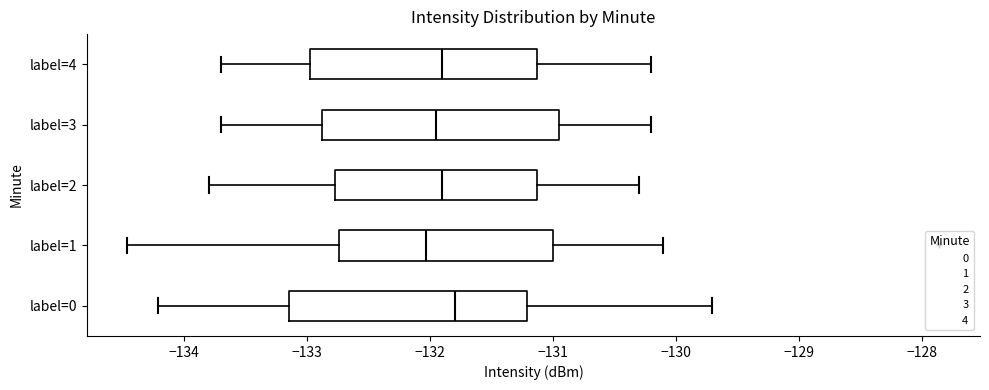

Reading bottom to top, transcribe this box plot: for each box, give where its median line is, the range the box spans, and where its two whiskers end, as read against the x-axis. The values are not printed on the chart, so give them approximately, as read against the axis.

label=0: median -131.8, box -133.1 to -131.2, whiskers -134.2 to -129.7
label=1: median -132.0, box -132.7 to -131.0, whiskers -134.5 to -130.1
label=2: median -131.9, box -132.8 to -131.1, whiskers -133.8 to -130.3
label=3: median -131.9, box -132.9 to -130.9, whiskers -133.7 to -130.2
label=4: median -131.9, box -133.0 to -131.1, whiskers -133.7 to -130.2